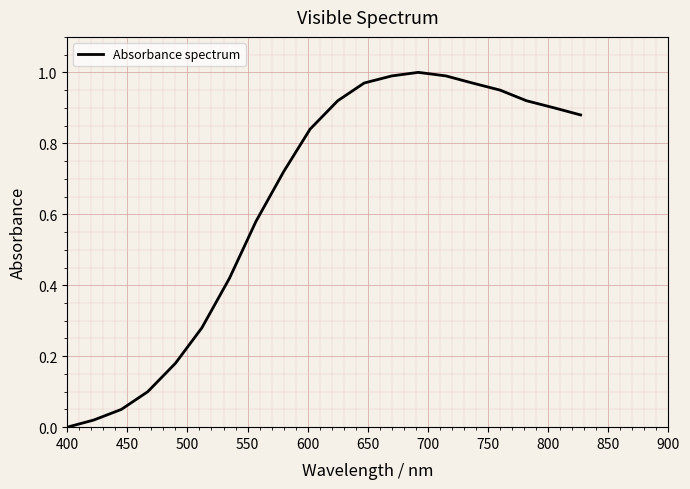

How many interior local peaks (higher than both neighbors) does the data have?

1